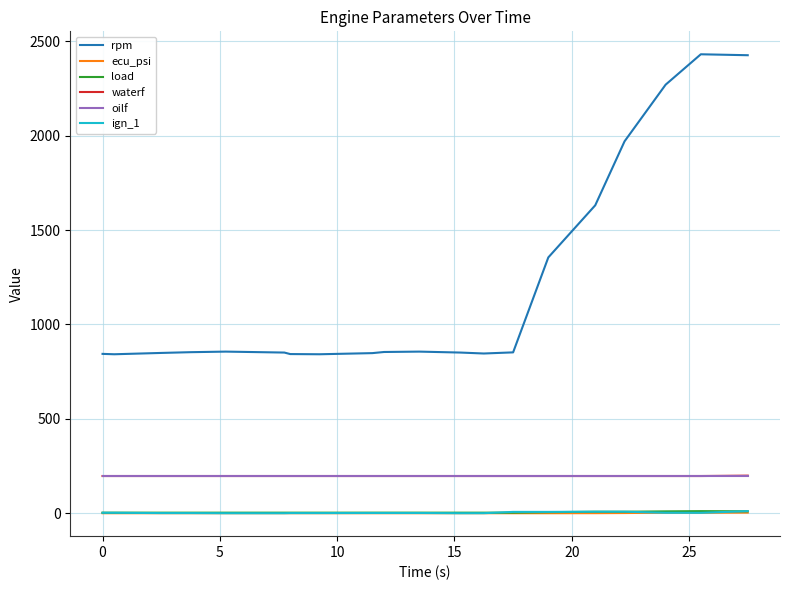

At how many categories does at least one series exceed 551?

20